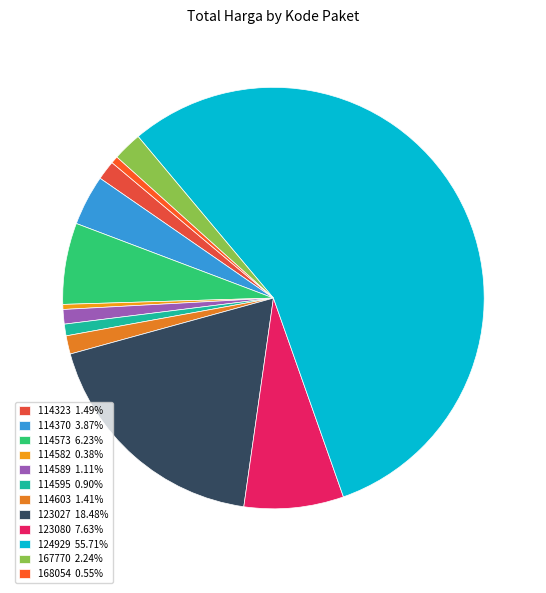

Between 114603 and 114595, which is larger?

114603